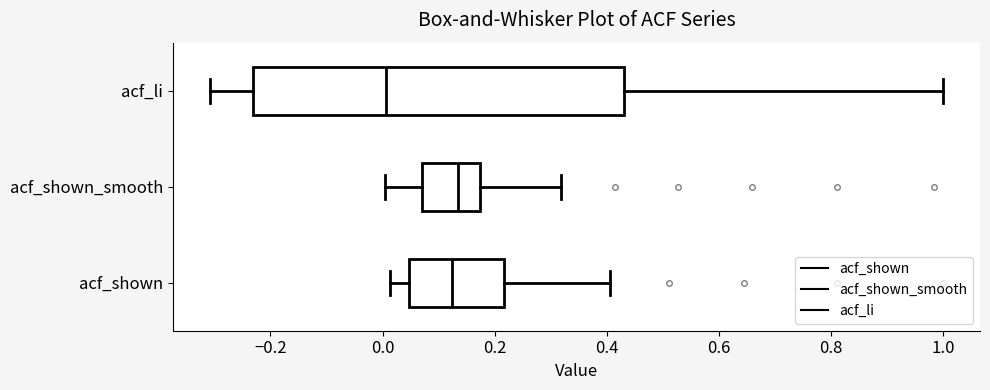

Reading bottom to top, transcribe this box plot: for each box, give where its median line is, the range the box spans, and where its two whiskers end, as read against the x-axis. The values are not printed on the chart, so give them approximately, as read against the axis.

acf_shown: median 0.12, box 0.04 to 0.22, whiskers 0.02 to 0.40
acf_shown_smooth: median 0.14, box 0.08 to 0.18, whiskers 0.00 to 0.32
acf_li: median 0.00, box -0.24 to 0.44, whiskers -0.30 to 1.00